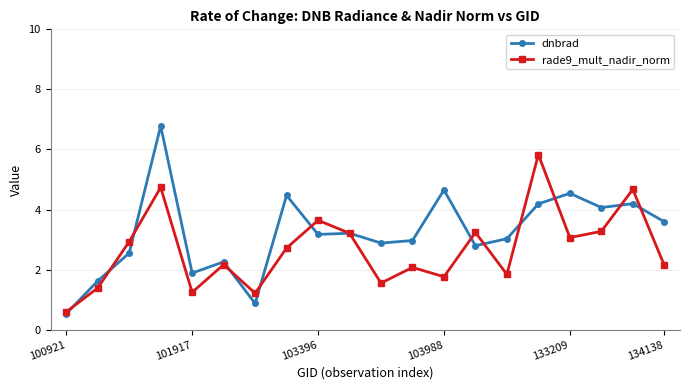

What is the value of the dnbrad point at the 15th from the left?

3.0